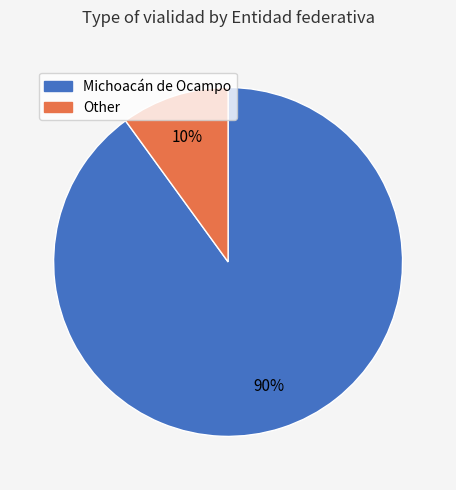

To the nearest percent, what is the difference between the largest and smallest slice percentages?

80%